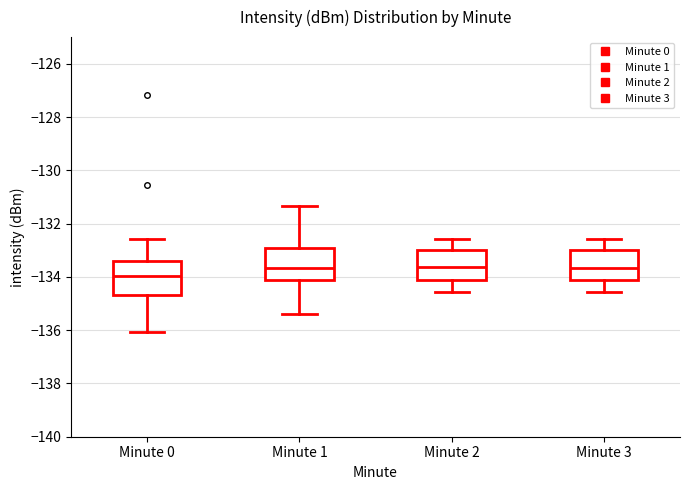

Reading left to right, read every box against the y-axis: the position of its median line, the range the box covers, and the ends of its whiskers. The values are not printed on the chart, so give them approximately, as read against the axis.

Minute 0: median -134.0, box -134.6 to -133.4, whiskers -136.0 to -132.6
Minute 1: median -133.6, box -134.2 to -133.0, whiskers -135.4 to -131.4
Minute 2: median -133.6, box -134.2 to -133.0, whiskers -134.6 to -132.6
Minute 3: median -133.6, box -134.2 to -133.0, whiskers -134.6 to -132.6